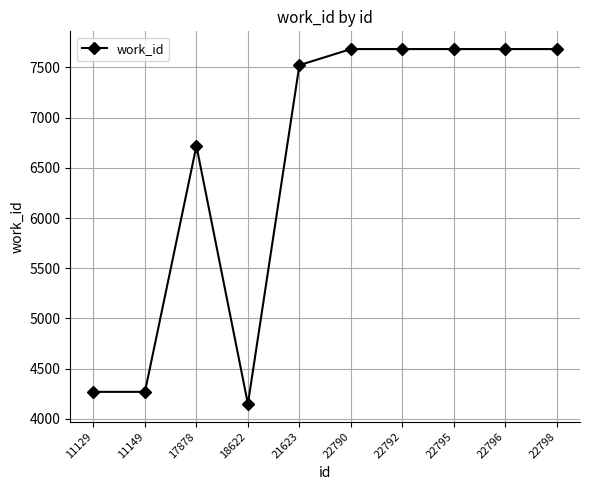

What is the smallest value displayed?

4149